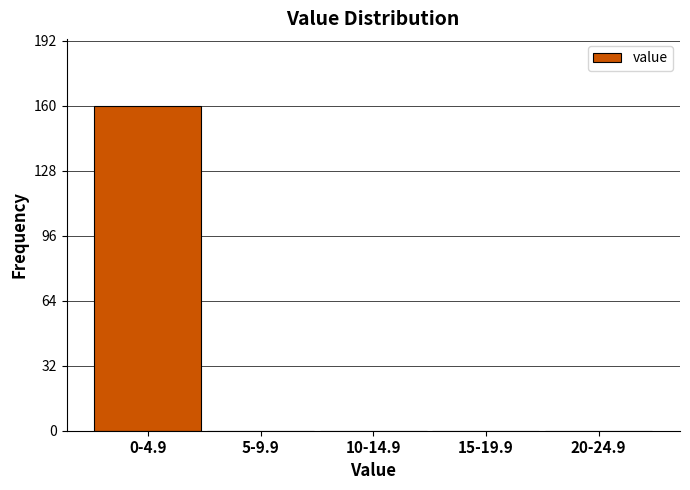

Reading right to left, list all the values displayed in this chart.

20-24.9=0	15-19.9=0	10-14.9=0	5-9.9=0	0-4.9=160